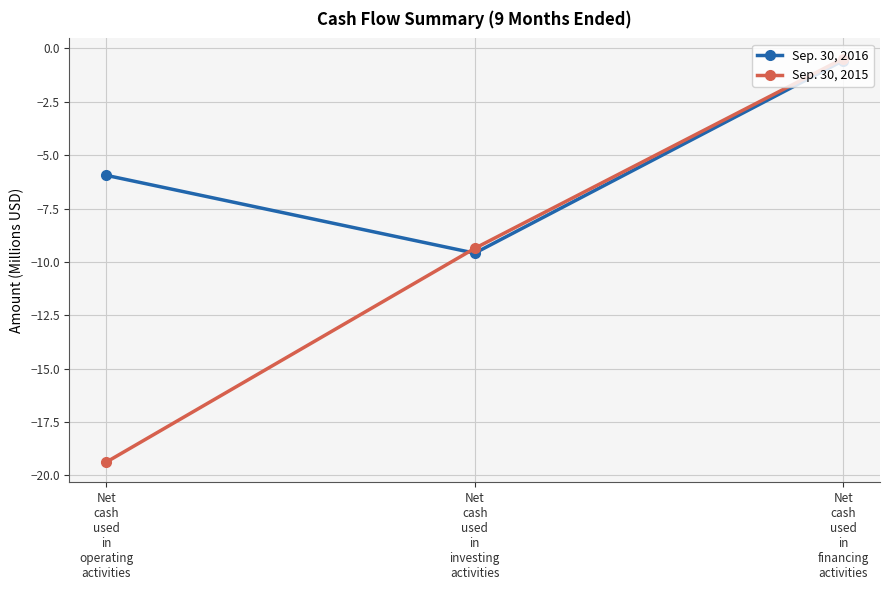

At which category is the sum across all series the highest?

Net
cash
used
in
financing
activities